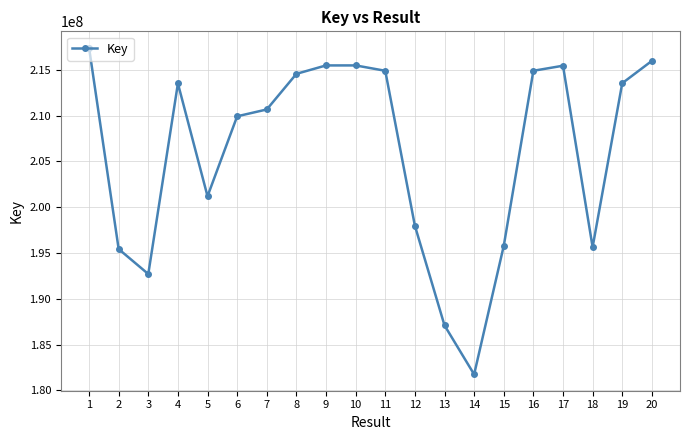

Between 19 and 1, which is larger?

1